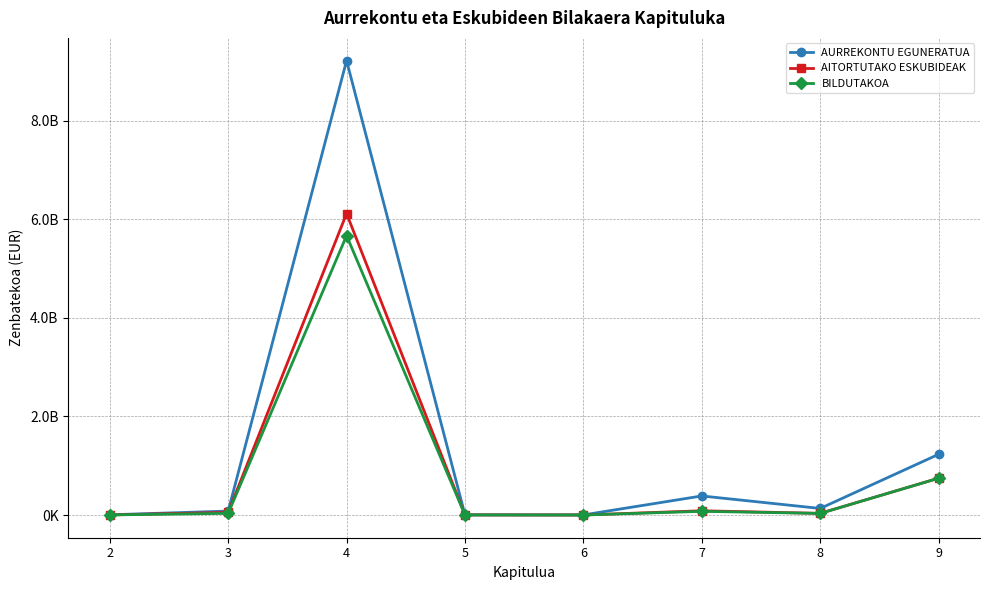

At which label does AITORTUTAKO ESKUBIDEAK reach its minimum?

6